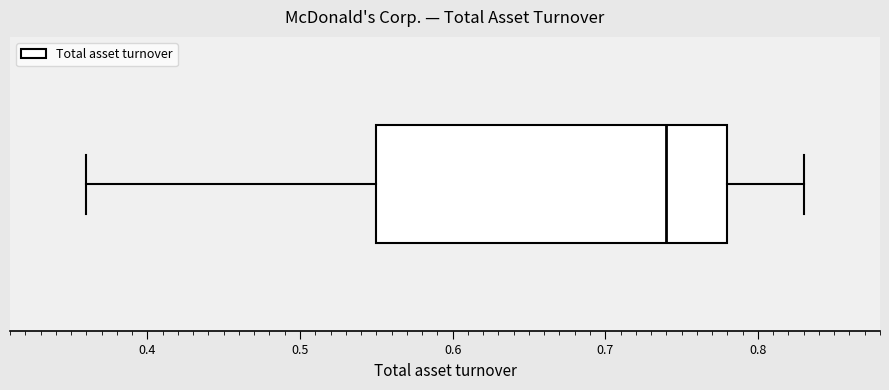

Transcribe this box plot: give where the median line is, the range the box spans, and where the two whiskers end, as read against the x-axis. The values are not printed on the chart, so give them approximately, as read against the axis.

median 0.74, box 0.55 to 0.78, whiskers 0.36 to 0.83